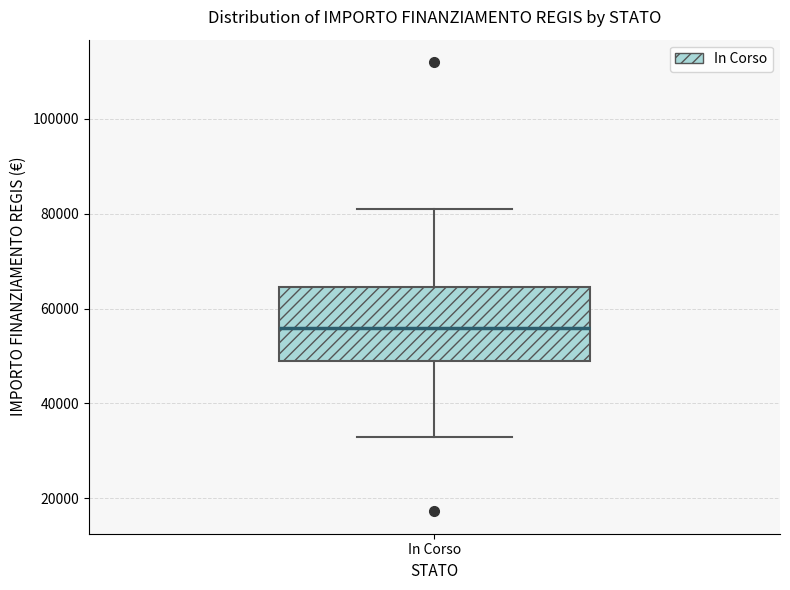

Transcribe this box plot: give where the median line is, the range the box spans, and where the two whiskers end, as read against the y-axis. The values are not printed on the chart, so give them approximately, as read against the axis.

median 56000, box 50000 to 64000, whiskers 32000 to 80000